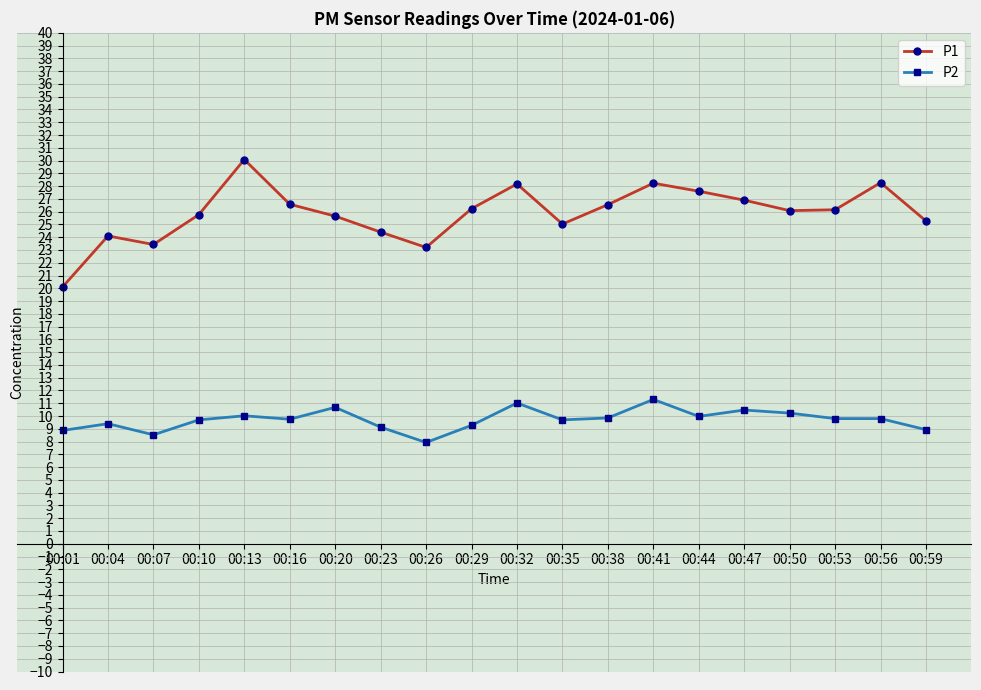

What is the difference between the maximum and minimum values in the P2 series?

3.4